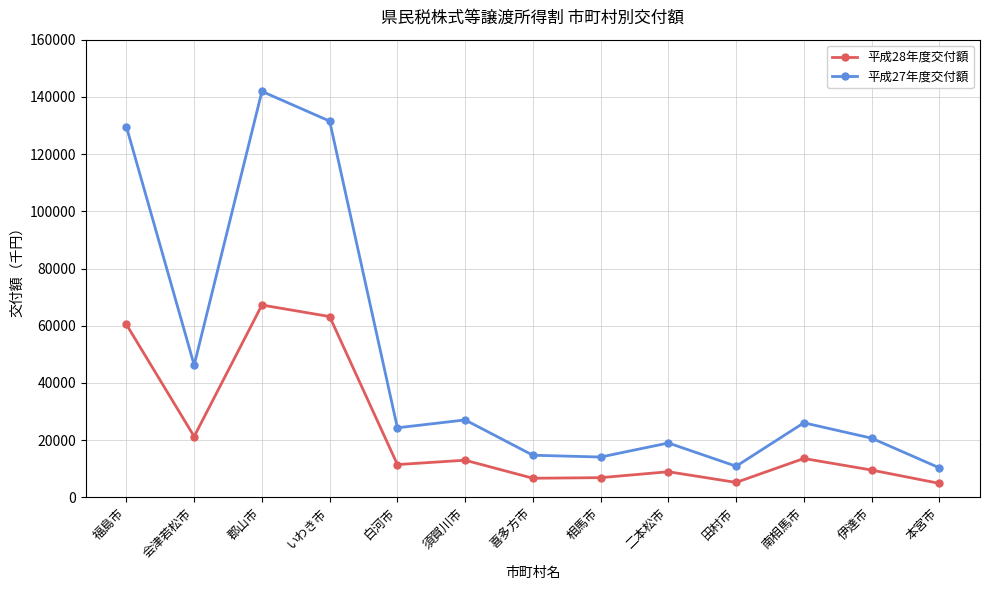

How many series are shown in this chart?

2